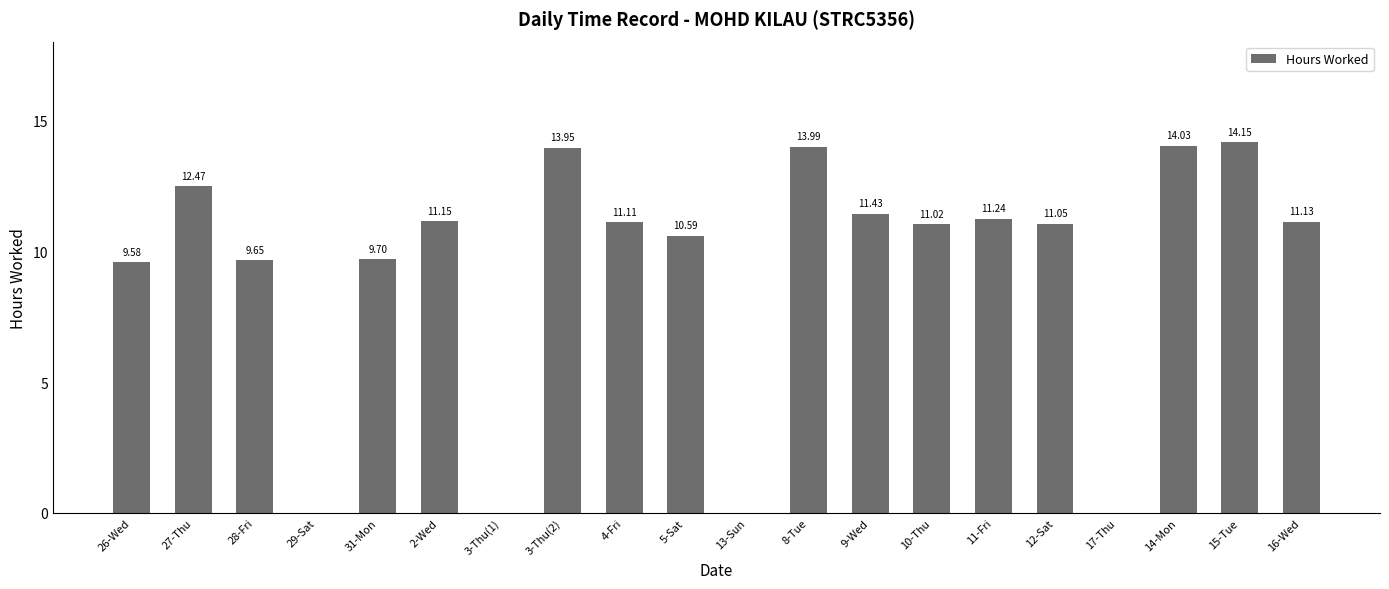

The value at 11-Fri is 15.4. True or false?

False